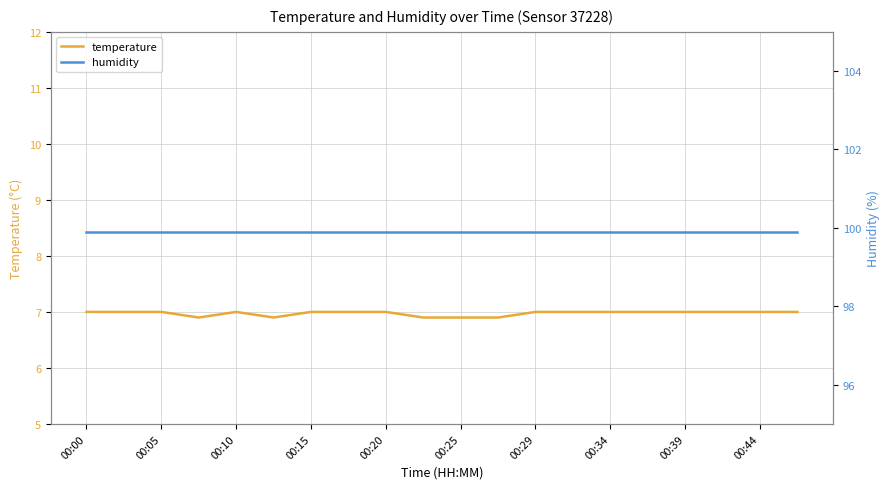

Does the chart display data point markers on the line(s)?

No